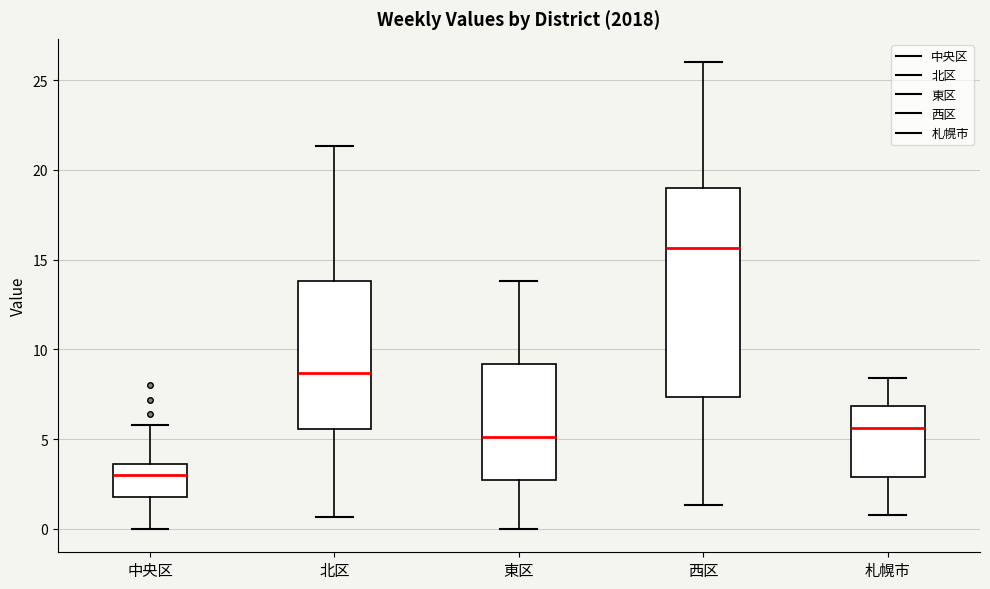

Comparing the boxes themselves (not the whiskers), which one is the tallest?

西区